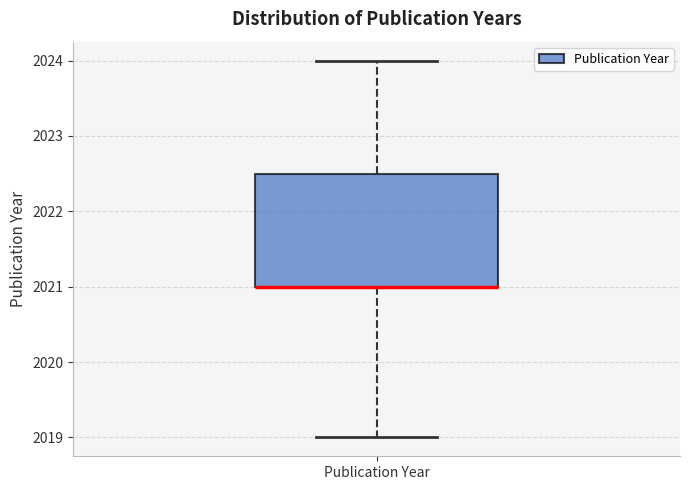

Where is the lower edge of the box for Publication Year on the y-axis? The values are not printed on the chart, so give them approximately, as read against the axis.

2021.0